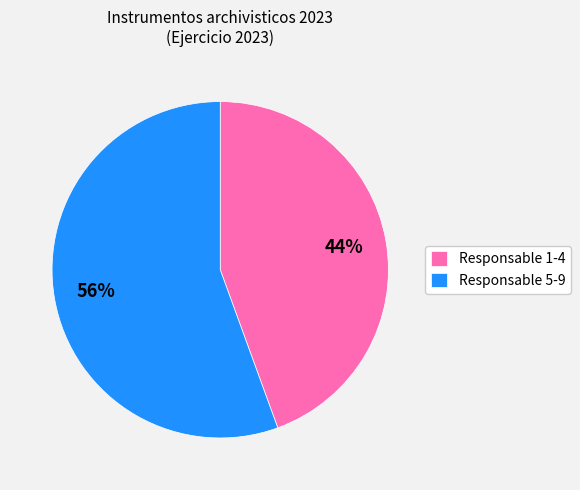

Count the number of slices in the pie.

2